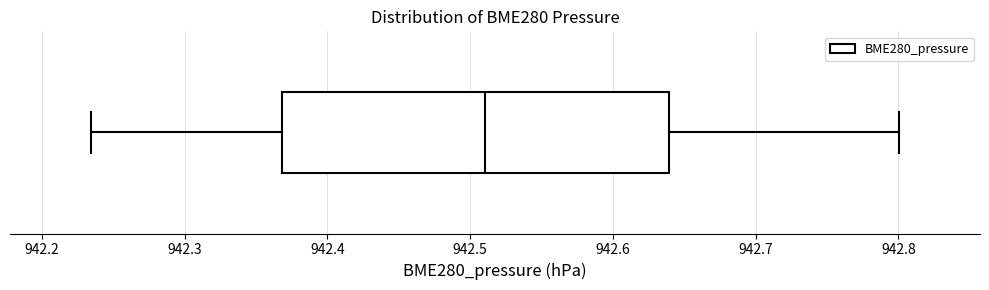

Where is the left edge of the box on the x-axis? The values are not printed on the chart, so give them approximately, as read against the axis.

942.37